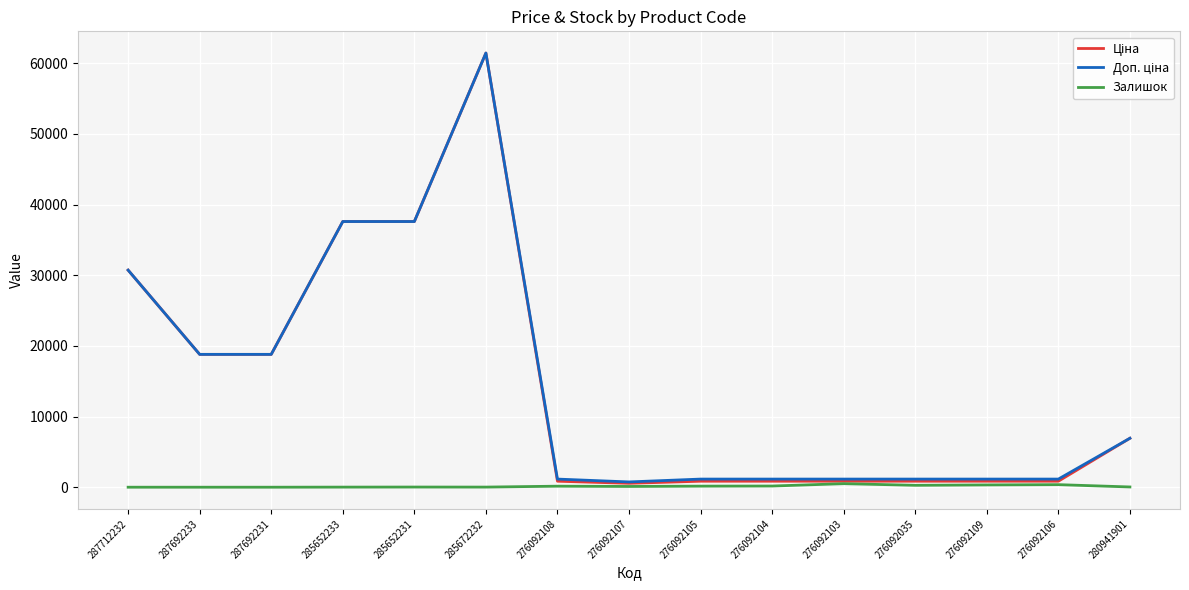

At which category is the sum across all series the highest?

285672232